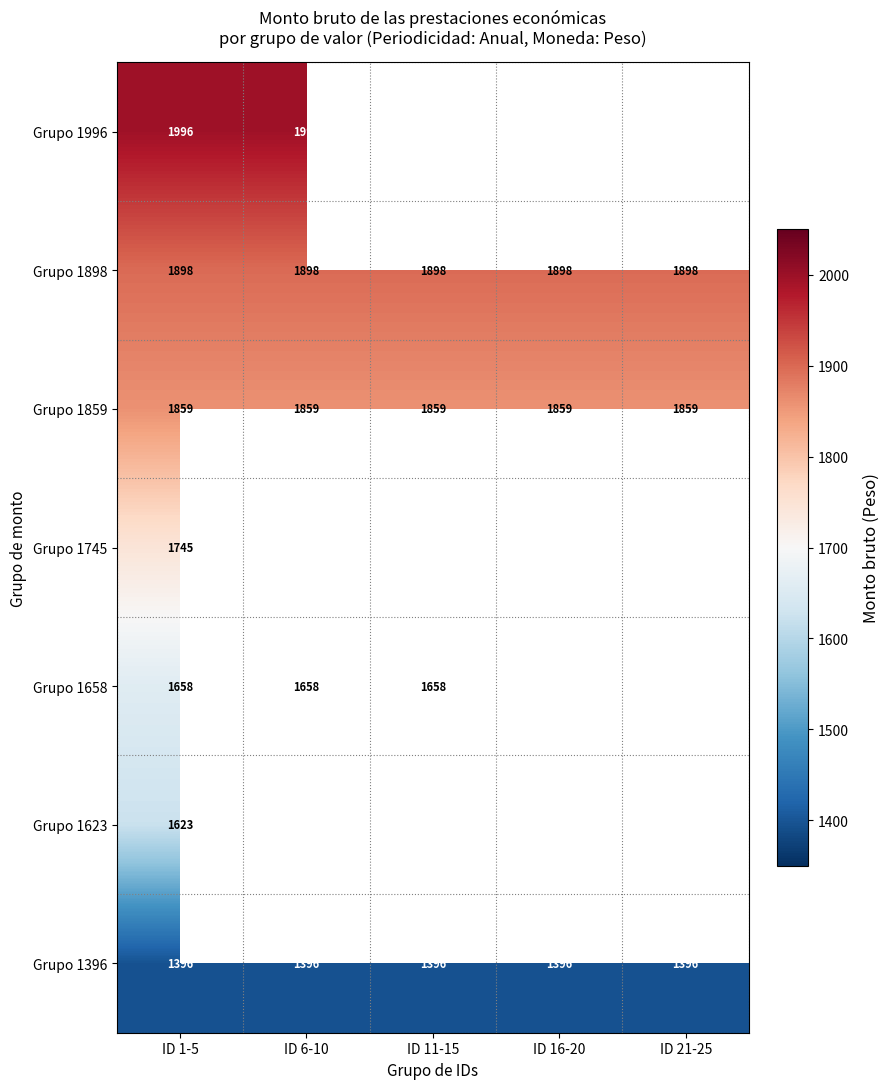

What is the approximate value of Grupo 1859 at ID 1-5?

1859